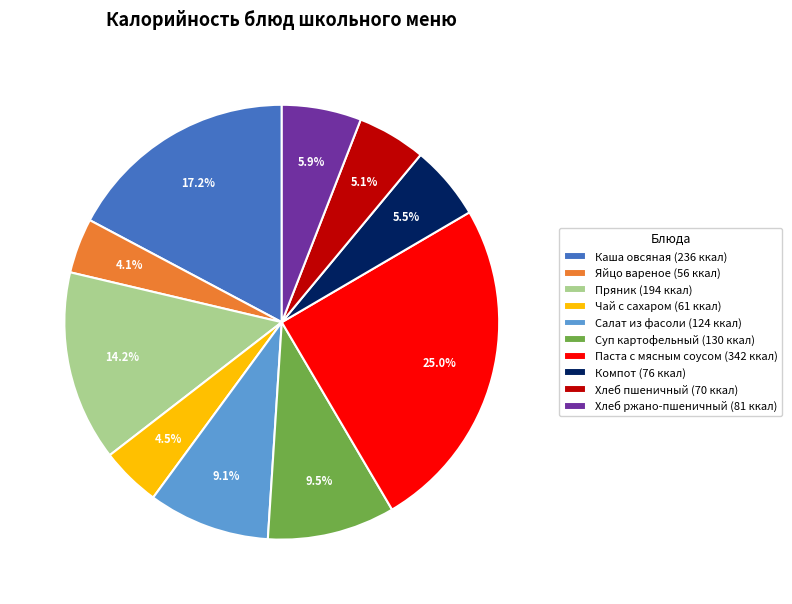

How much of the chart is everything except Хлеб ржано-пшеничный (81 ккал)?

94.1%